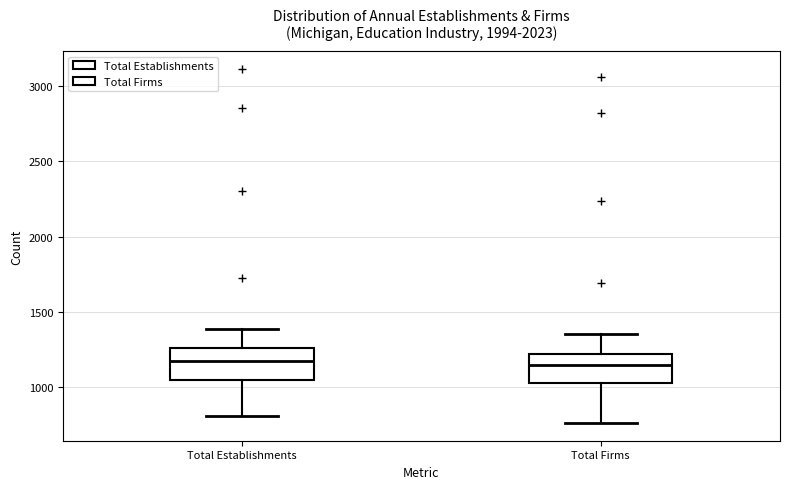

Where does the lower whisker of the box for Total Firms end on the y-axis? The values are not printed on the chart, so give them approximately, as read against the axis.

750